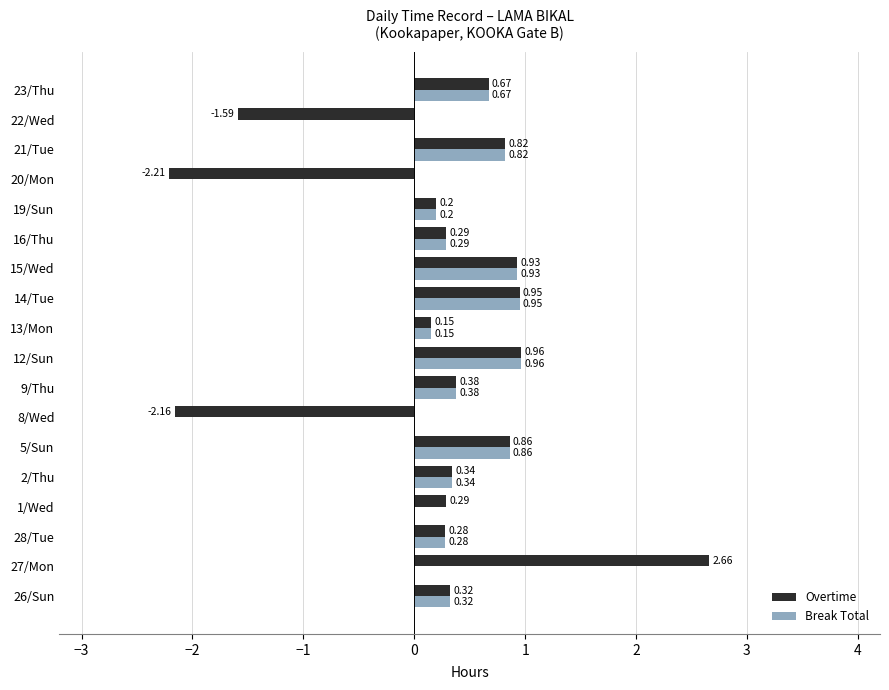

At which category does the chart reach its peak across all series?

27/Mon